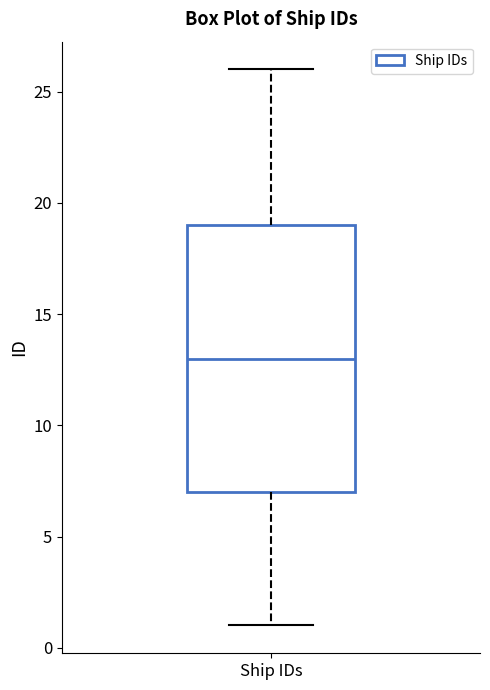

Where does the lower whisker of the box for Ship IDs end on the y-axis? The values are not printed on the chart, so give them approximately, as read against the axis.

1